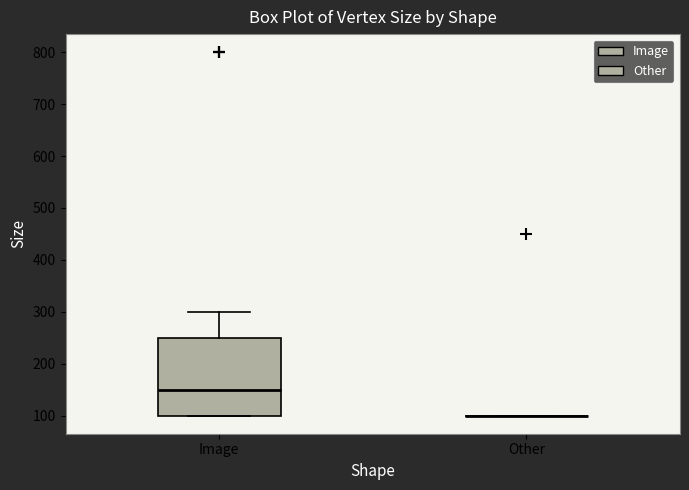

Where does the median line of the box for Image sit on the y-axis? The values are not printed on the chart, so give them approximately, as read against the axis.

150